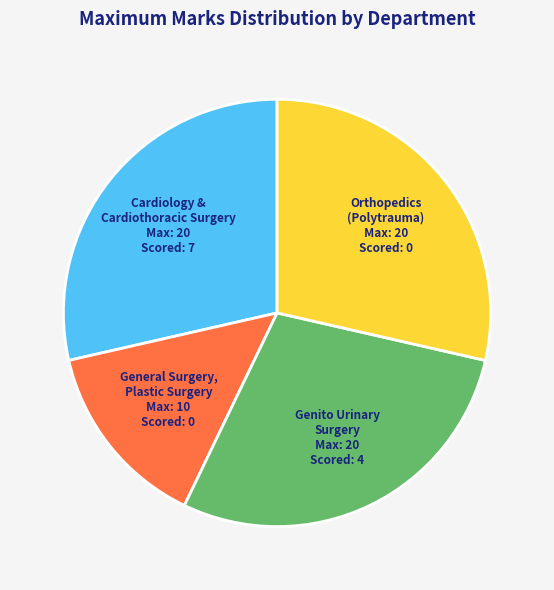

Do Genito Urinary Surgery and Orthopedics (Polytrauma) together represent more than half of the pie?

Yes